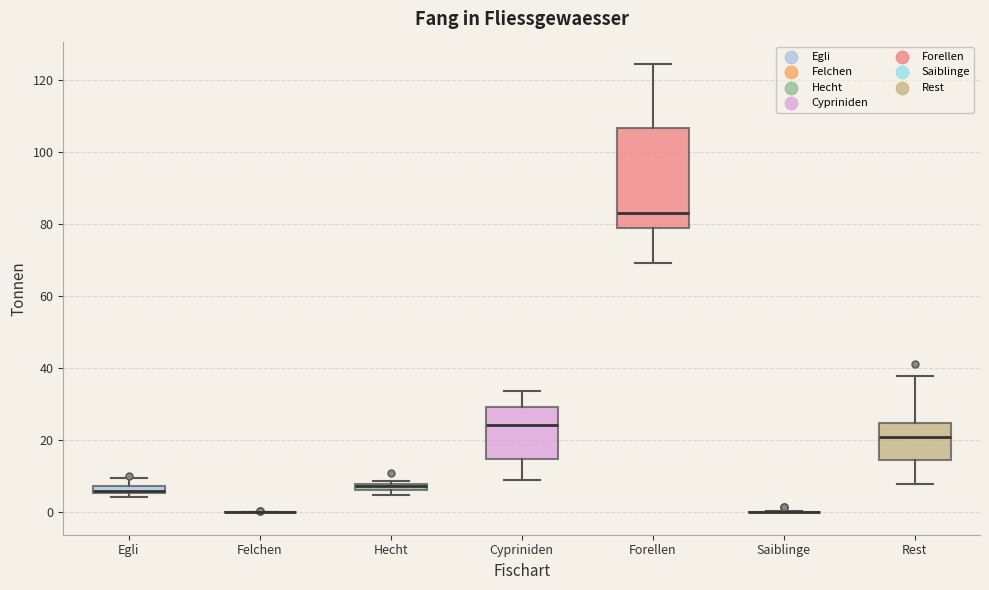

Comparing the boxes themselves (not the whiskers), which one is the tallest?

Forellen